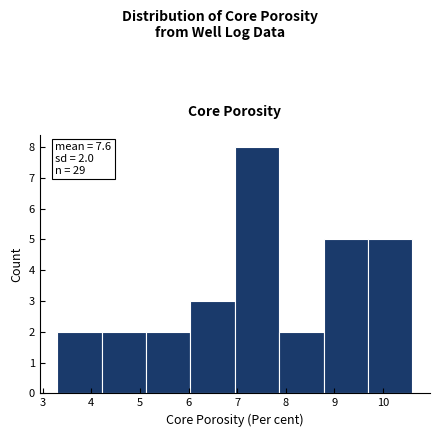

Over which range of the x-axis is the bar tallest?

7.0 to 7.9